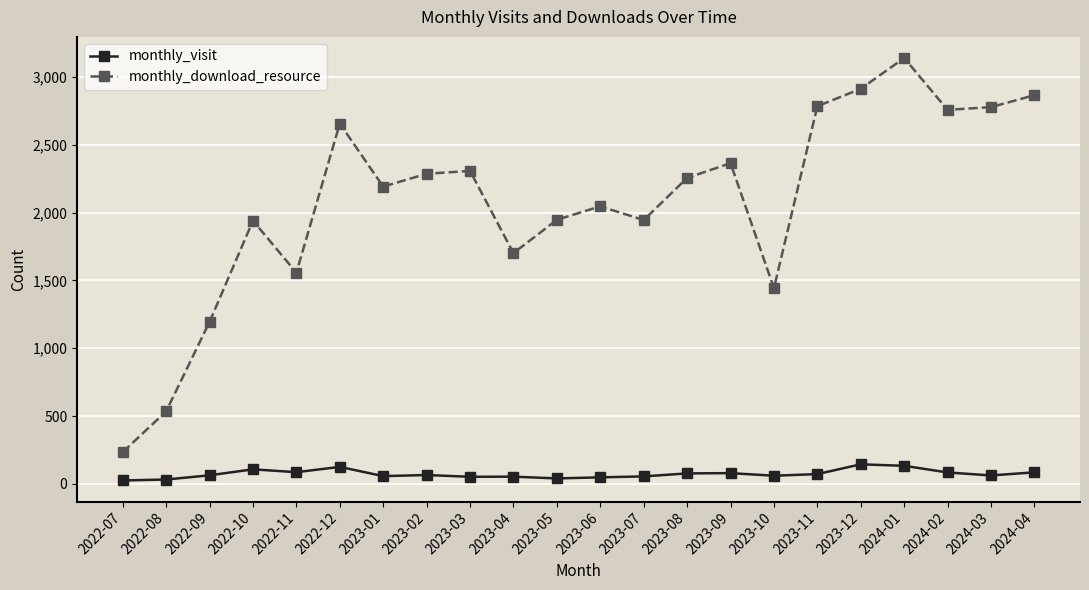

Rank the series at 2023-05 from highest to lowest value.

monthly_download_resource, monthly_visit